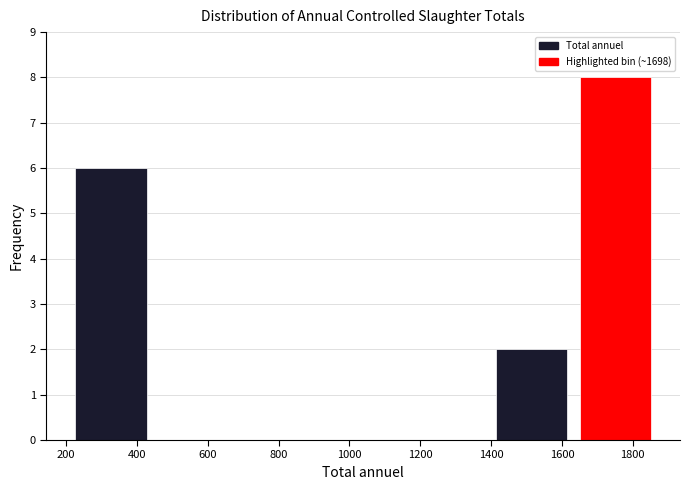

Reading left to right, transcribe this chart: for each bar, give the range it covers on the x-axis and its height. Neither the bar edges nor the heights are printed on the chart, so give them approximately, as read against the axes.

220 to 460: 6
460 to 700: 0
700 to 940: 0
940 to 1180: 0
1180 to 1420: 0
1420 to 1660: 2
1660 to 1880: 8